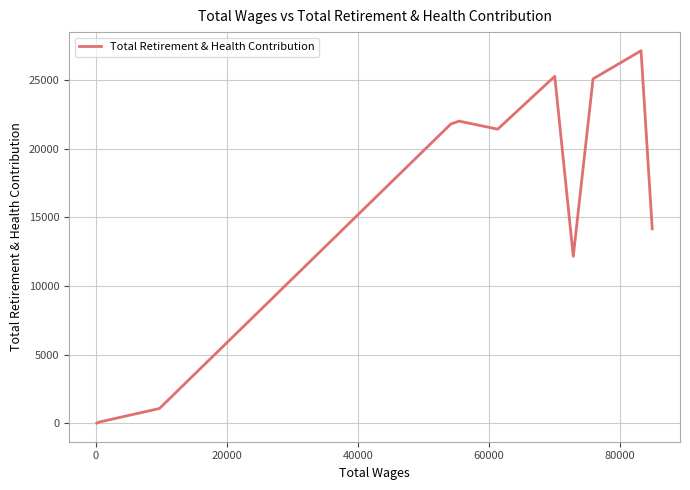

Is this an area chart (filled region under the line)?

No